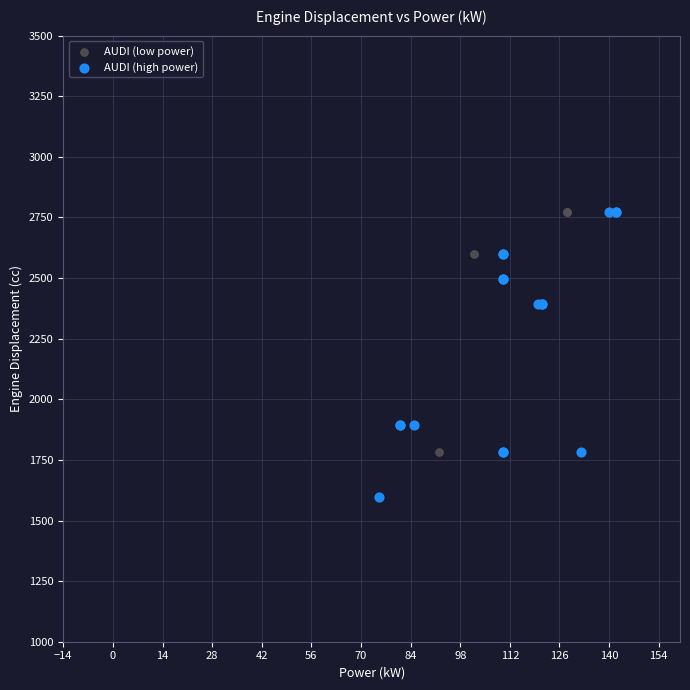

Which series reaches the minimum Y coordinate?

AUDI (high power)